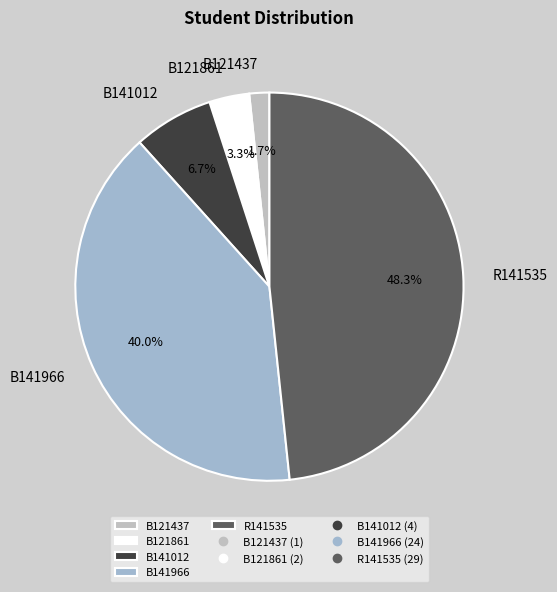

What percentage is NOT represented by B141966?

60.0%